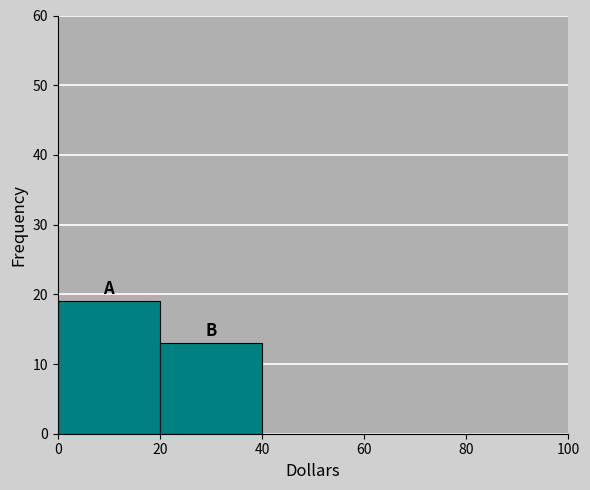

Over which range of the x-axis is the bar tallest?

0 to 20